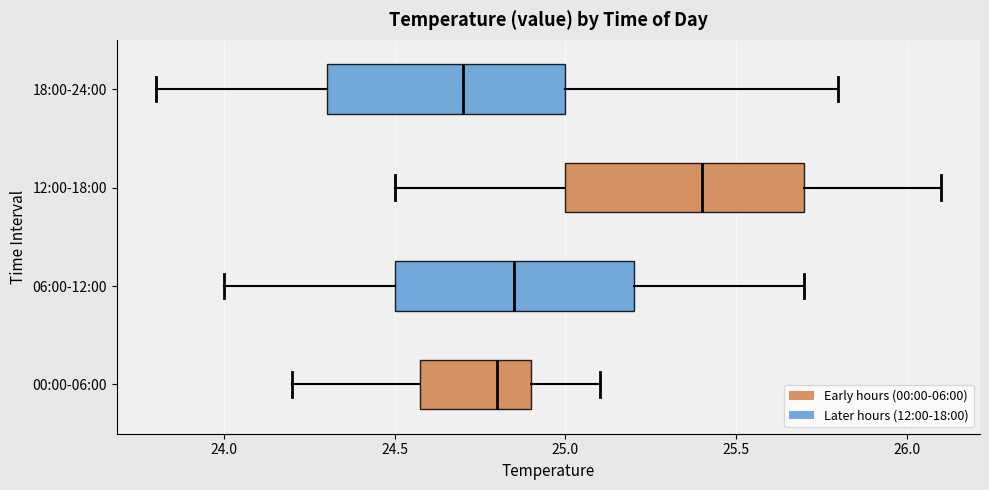

Reading bottom to top, read every box against the x-axis: the position of its median line, the range the box covers, and the ends of its whiskers. The values are not printed on the chart, so give them approximately, as read against the axis.

00:00-06:00: median 24.80, box 24.60 to 24.90, whiskers 24.20 to 25.10
06:00-12:00: median 24.85, box 24.50 to 25.20, whiskers 24.00 to 25.70
12:00-18:00: median 25.40, box 25.00 to 25.70, whiskers 24.50 to 26.10
18:00-24:00: median 24.70, box 24.30 to 25.00, whiskers 23.80 to 25.80